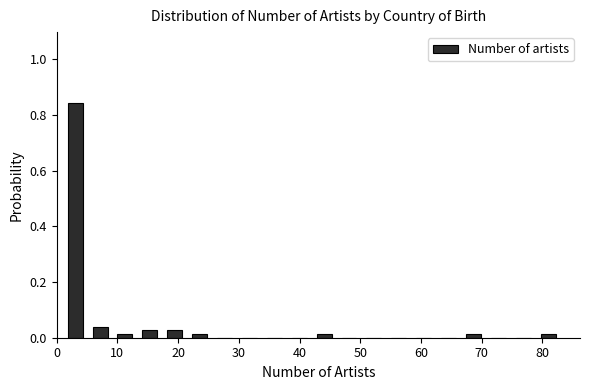

Reading left to right, list every bar in this chart as the range it spans on the x-axis followed by its height. Neither the bar edges nor the heights are printed on the chart, so give them approximately, as read against the axes.

1.0 to 5.1: 0.84
5.1 to 9.2: 0.04
9.2 to 13.3: under 0.02
13.3 to 17.4: 0.02
17.4 to 21.5: 0.02
21.5 to 25.6: under 0.02
25.6 to 29.7: 0
29.7 to 33.8: 0
33.8 to 37.9: 0
37.9 to 42.0: 0
42.0 to 46.1: under 0.02
46.1 to 50.2: 0
50.2 to 54.3: 0
54.3 to 58.4: 0
58.4 to 62.5: 0
62.5 to 66.6: 0
66.6 to 70.7: under 0.02
70.7 to 74.8: 0
74.8 to 78.9: 0
78.9 to 83.0: under 0.02